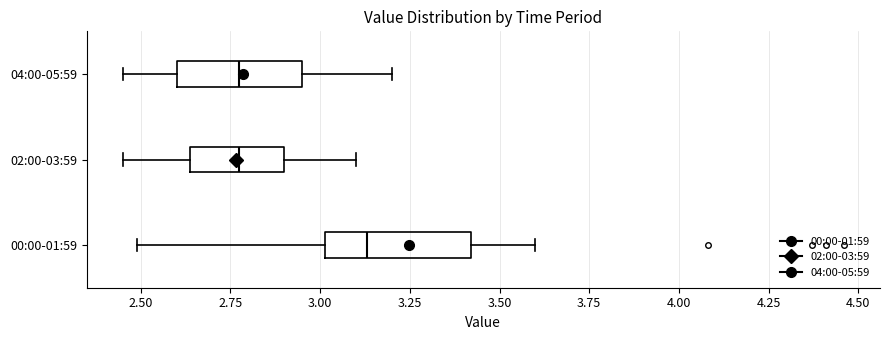

Which box's median line is the furthest to the right?

00:00-01:59